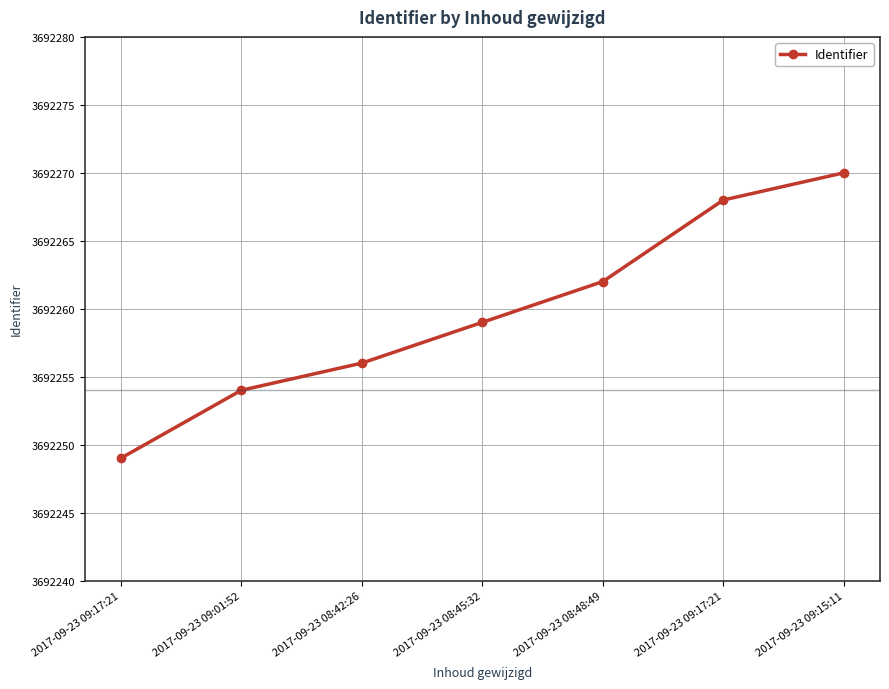

Approximately how many times larger is the value at 2017-09-23 09:17:21 compared to 2017-09-23 09:17:21?

1.0